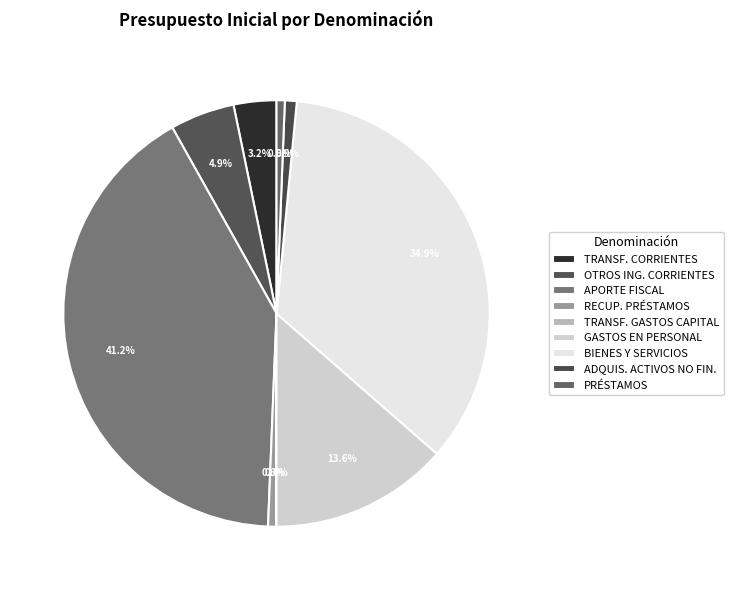

Count the number of slices in the pie.

9